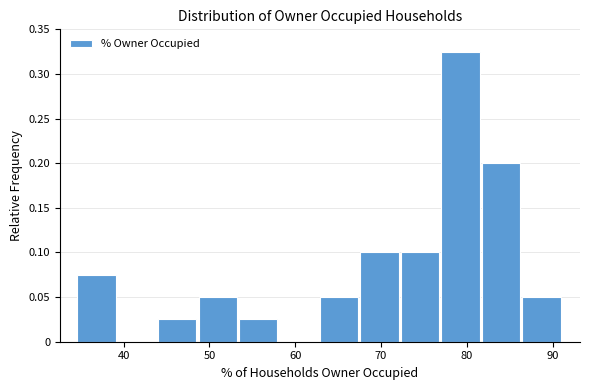

What is the height of the bar covering 82 to 86 on the x-axis? Neither the bar edges nor the heights are printed on the chart, so give them approximately, as read against the axes.

0.200